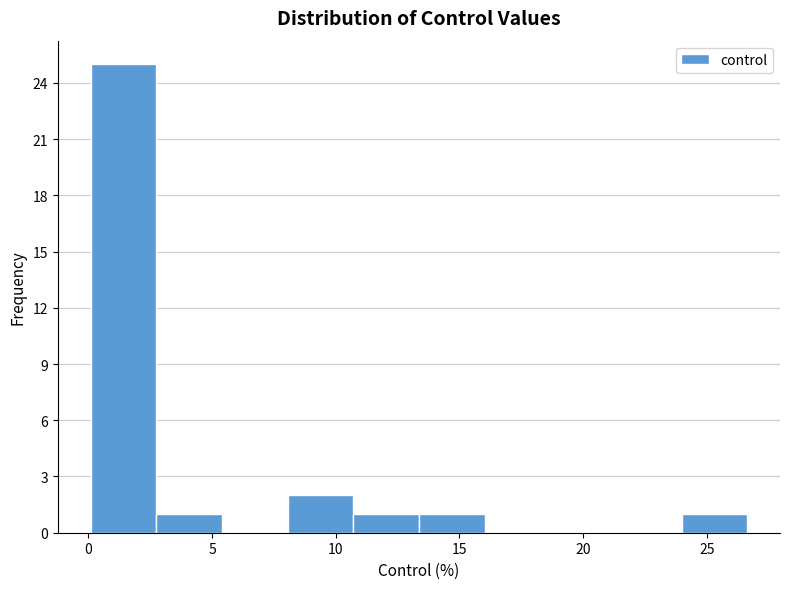

How tall is the bar that spans 0.0 to 2.5 on the x-axis? Neither the bar edges nor the heights are printed on the chart, so give them approximately, as read against the axes.

25